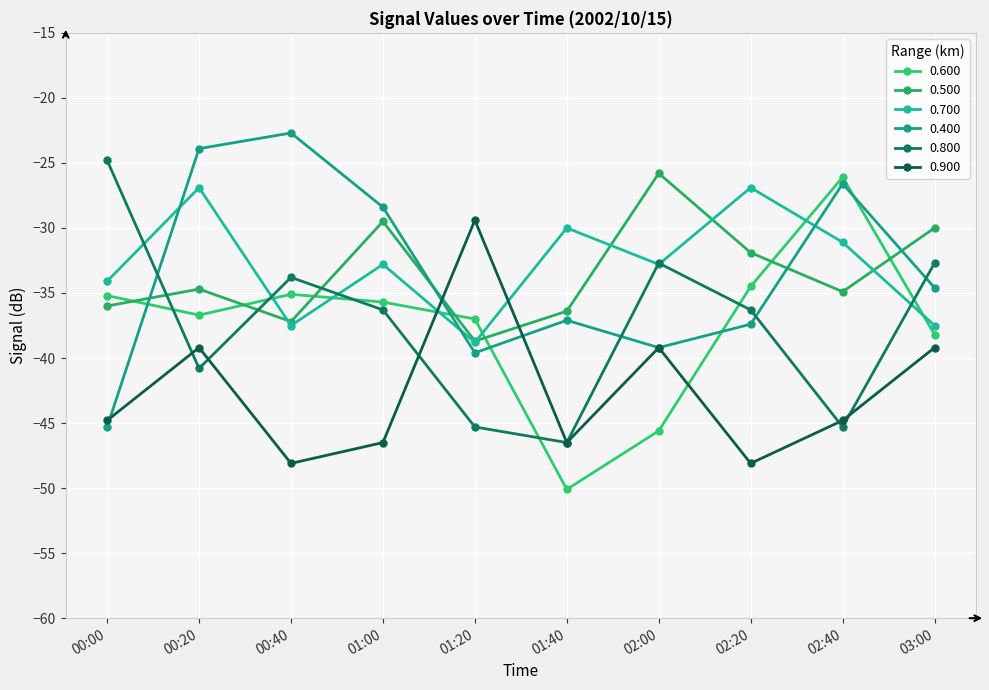

How many series are shown in this chart?

6